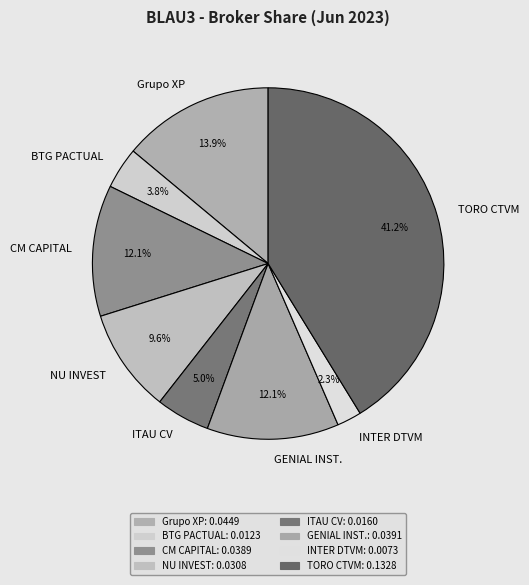

Does any single category account for the majority?

No